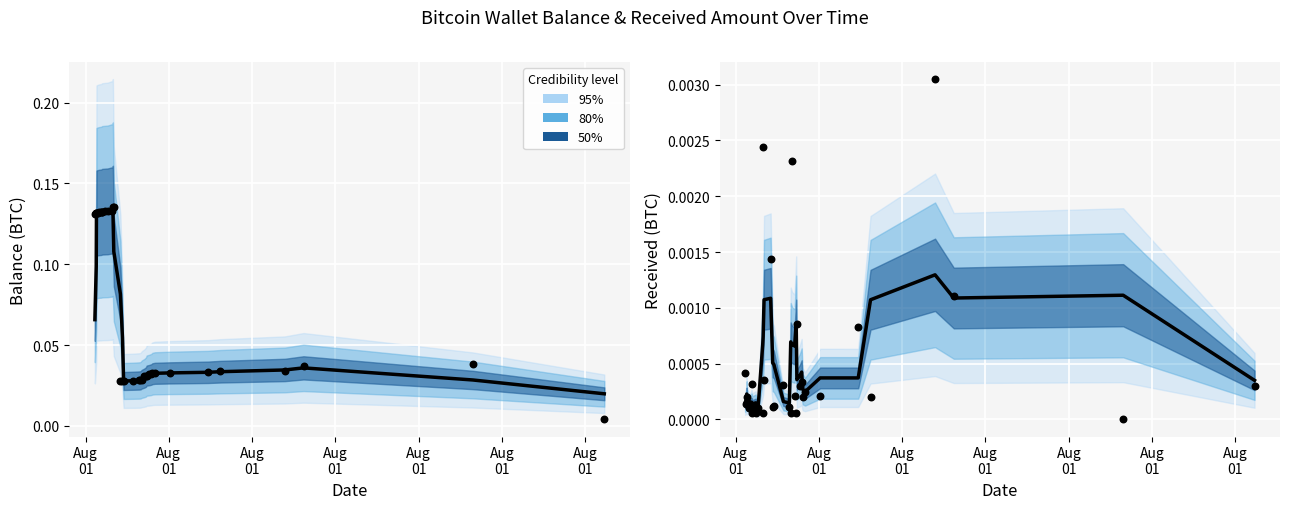

Which series has the largest total across all categories?

balance